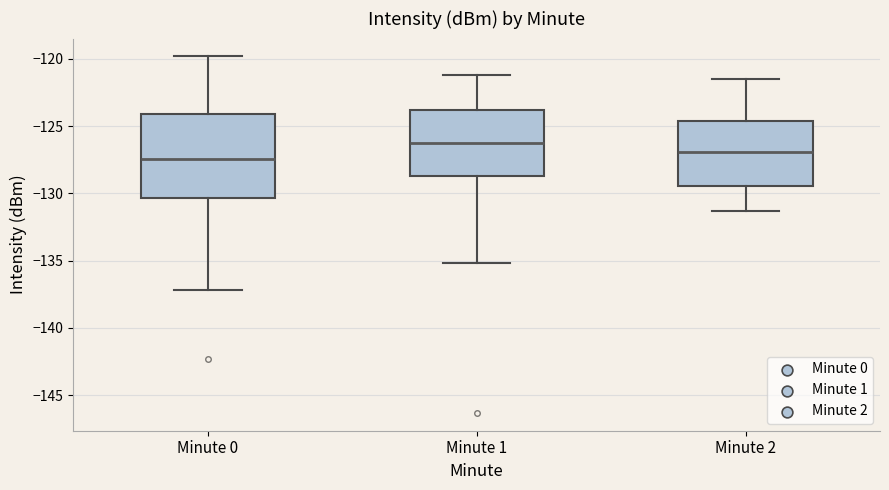

Which box has the lowest median line?

Minute 0